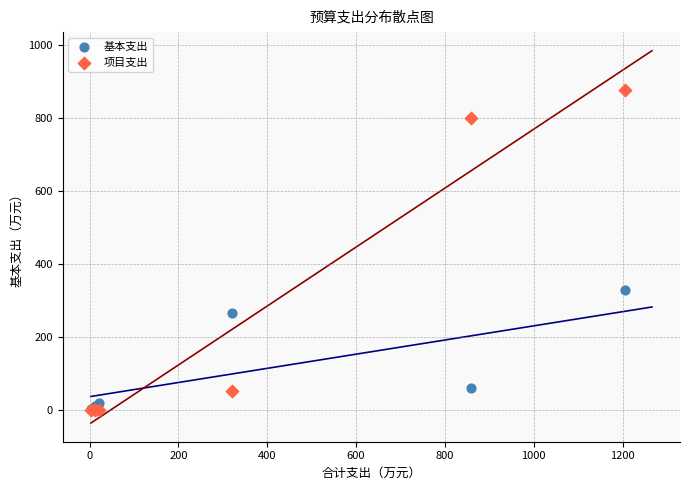

Across all series, what Y value is closest to 438?

330.0